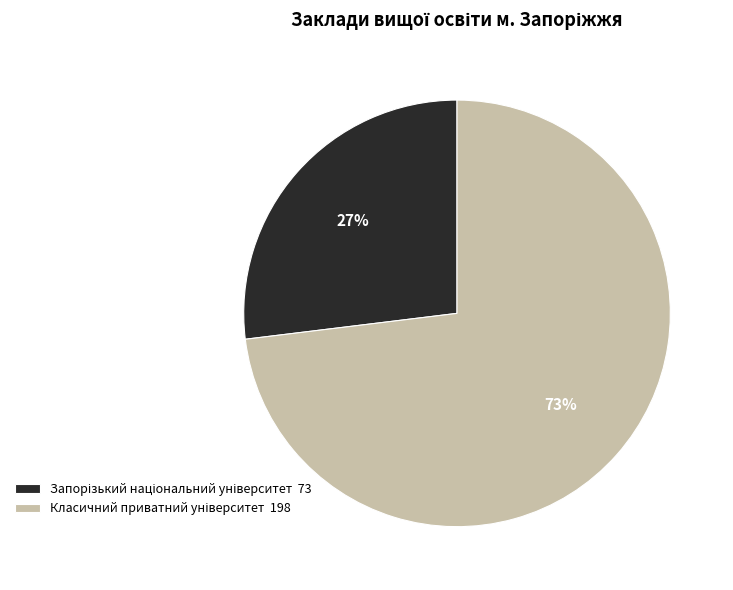

Does any single category account for the majority?

Yes